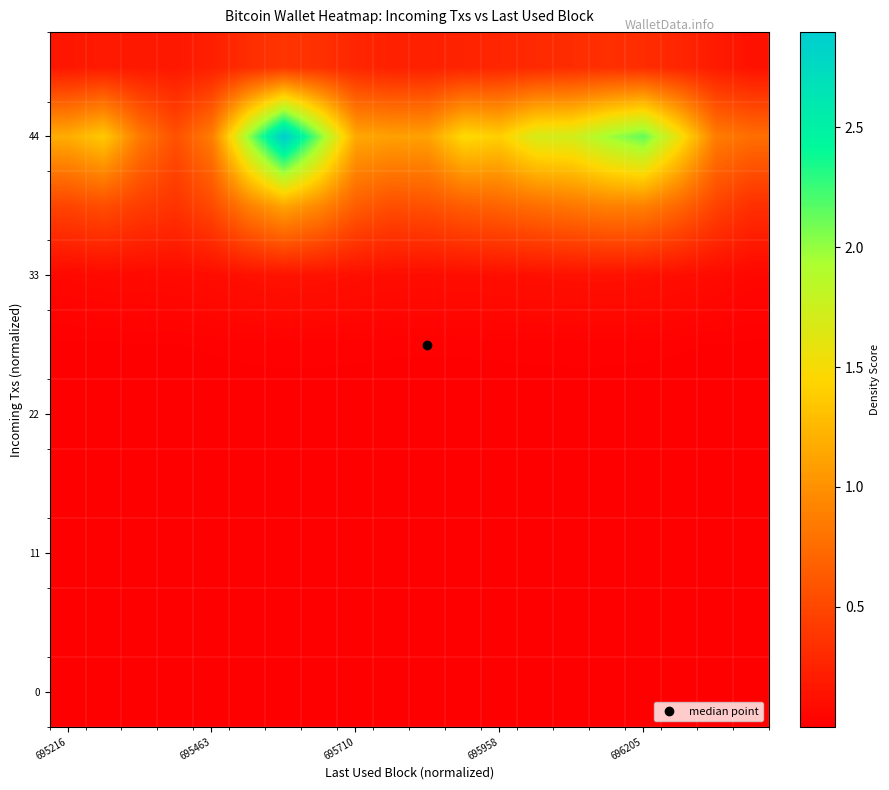

What is the maximum value shown in the chart?

2.9